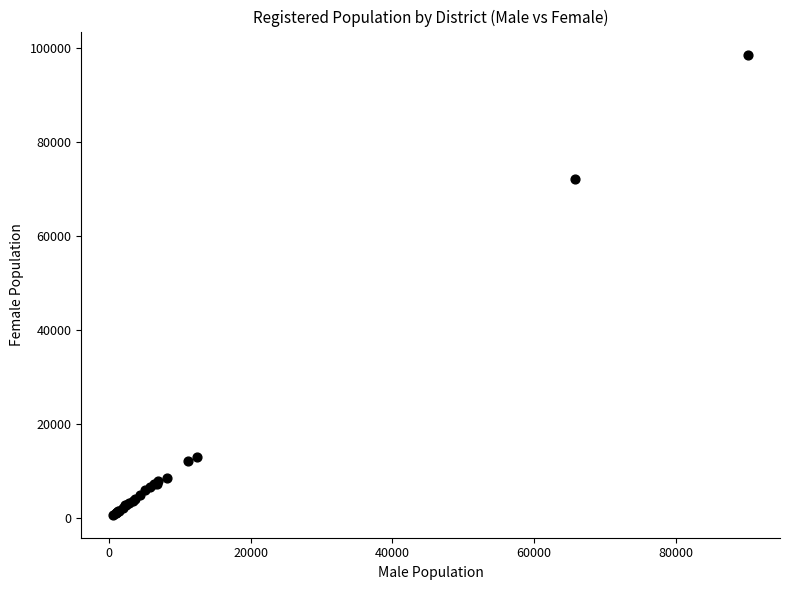

What Y value in the scatter plot is closest to 49671?

72083